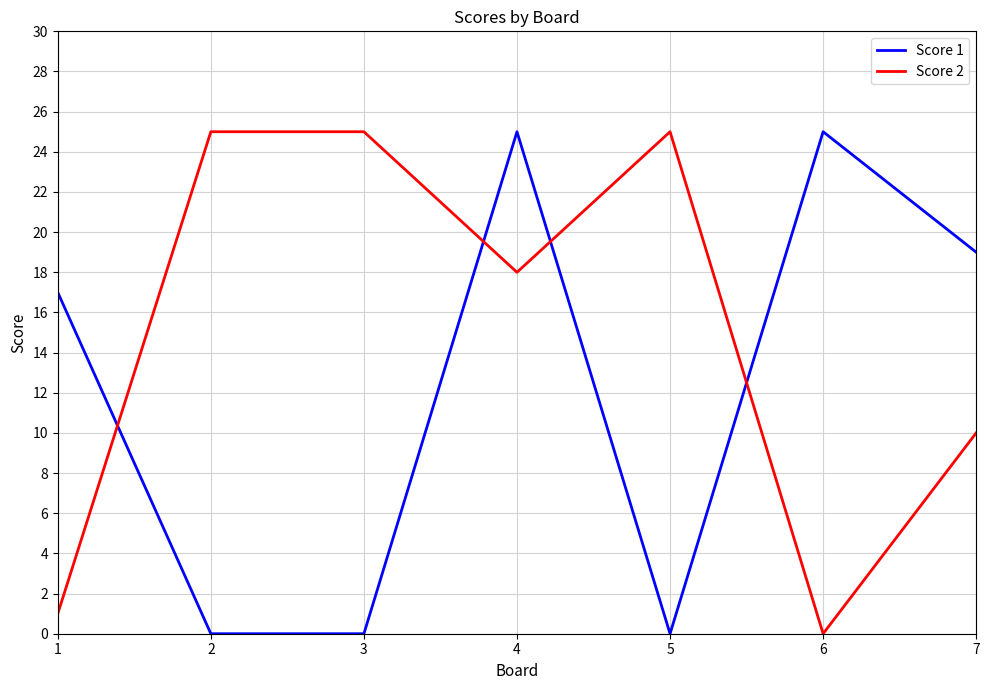

True or false: Score 1 has more than 0 interior local peaks.

True